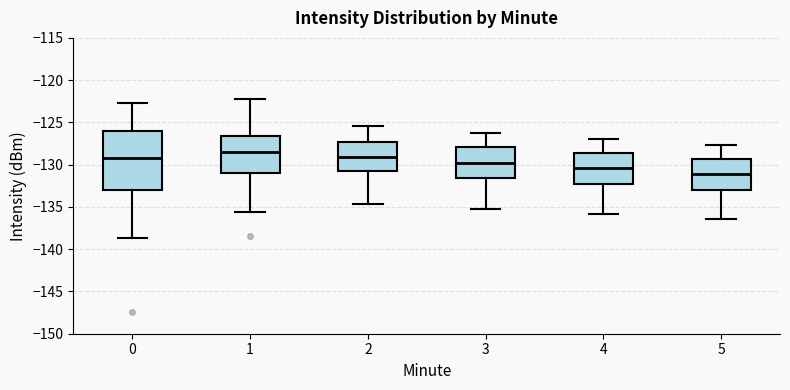

Reading left to right, read every box against the y-axis: the position of its median line, the range the box covers, and the ends of its whiskers. The values are not printed on the chart, so give them approximately, as read against the axis.

0: median -129.0, box -133.0 to -126.0, whiskers -138.5 to -122.5
1: median -128.5, box -131.0 to -126.5, whiskers -135.5 to -122.5
2: median -129.0, box -130.5 to -127.5, whiskers -134.5 to -125.5
3: median -129.5, box -131.5 to -128.0, whiskers -135.0 to -126.0
4: median -130.5, box -132.0 to -128.5, whiskers -136.0 to -127.0
5: median -131.0, box -133.0 to -129.5, whiskers -136.5 to -127.5